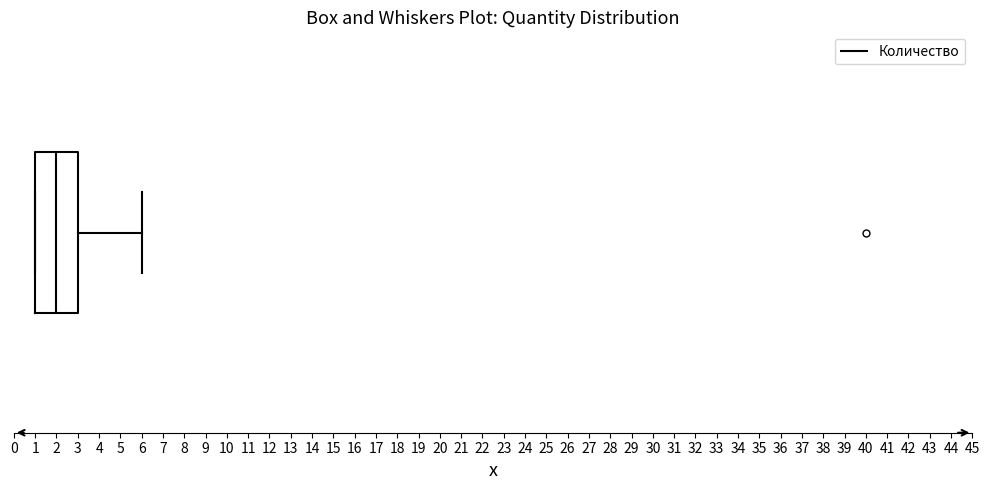

Where is the right edge of the box on the x-axis? The values are not printed on the chart, so give them approximately, as read against the axis.

3